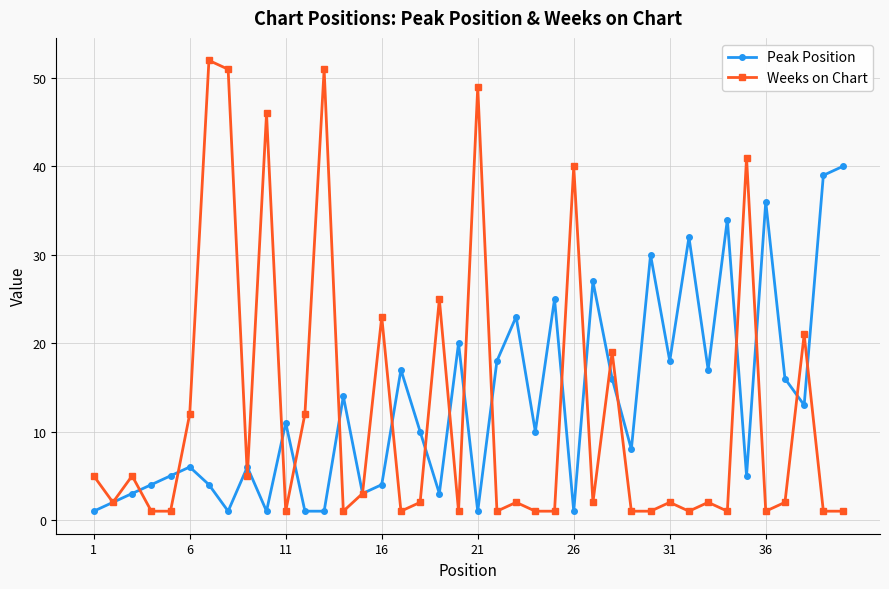

True or false: Peak Position has more than 2 interior local peaks.

True